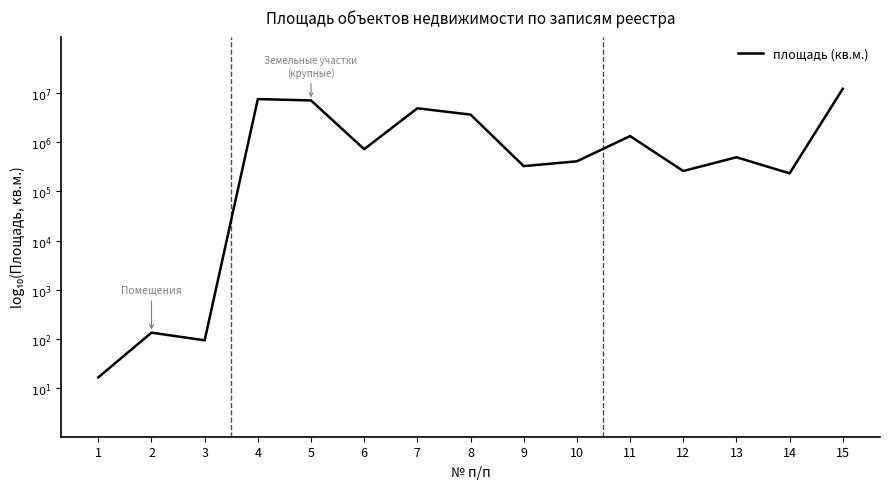

What is the change in value from 8 to 11?

-0.4